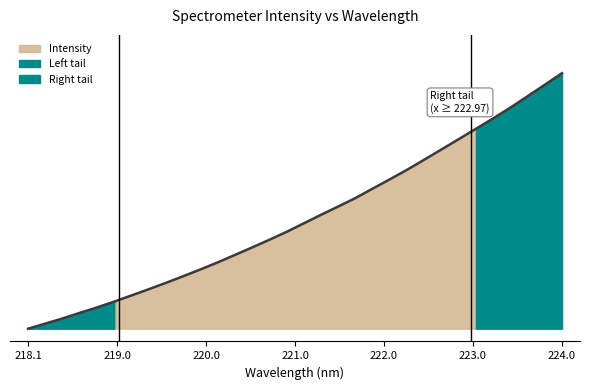

What is the value of the 9th point from the left?

0.2